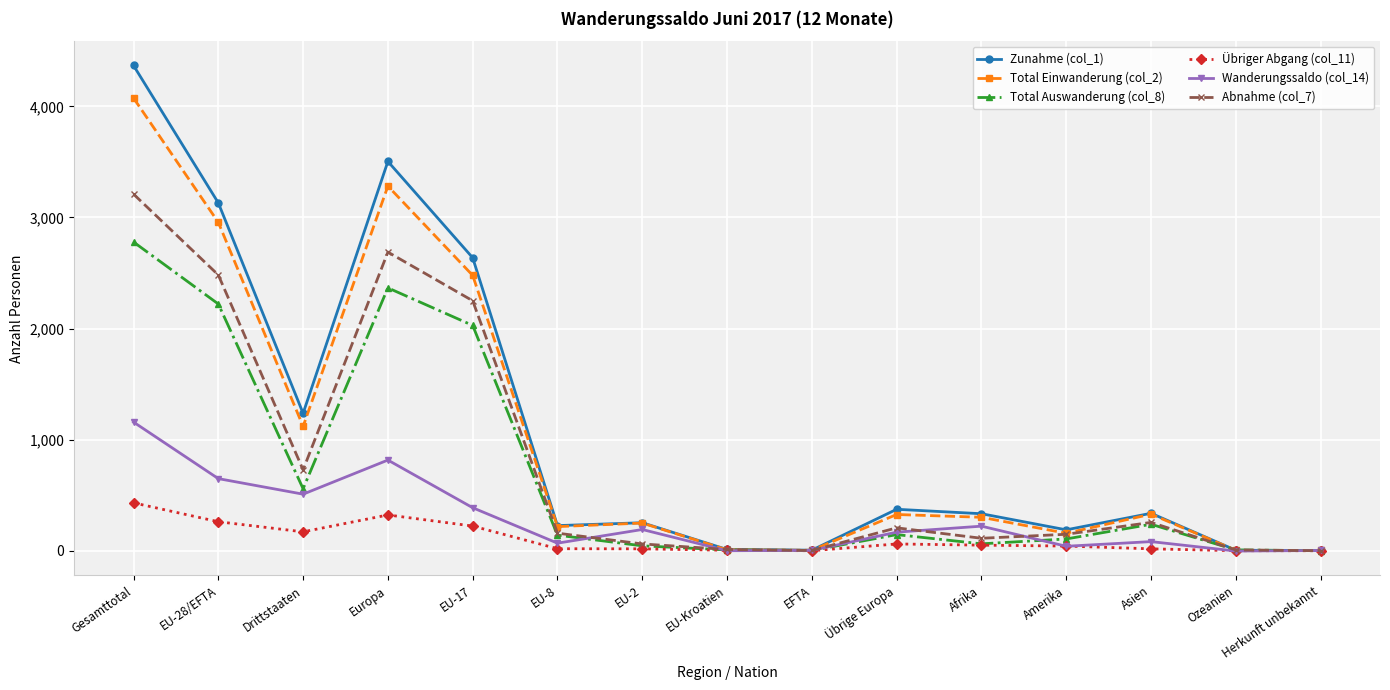

What is the sum of the Total Einwanderung (col_2) values at Übrige Europa and Amerika?

483